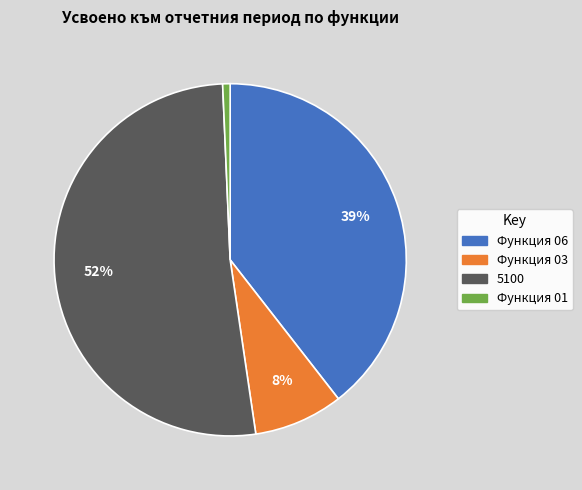

To the nearest percent, what is the combined percentage of 5100 and Функция 06?

91%